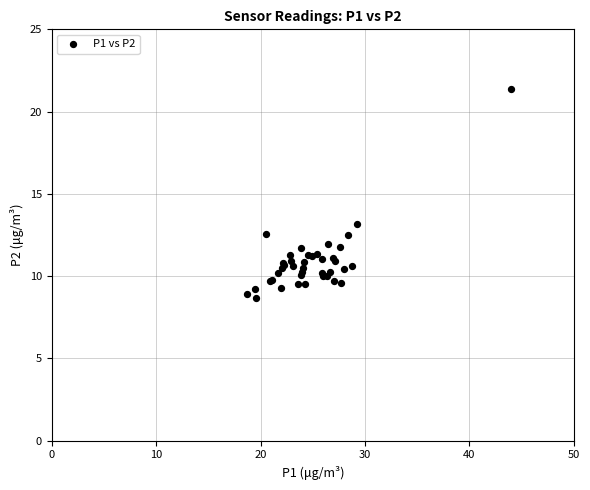

What Y value in the scatter plot is closest to 15?

13.2